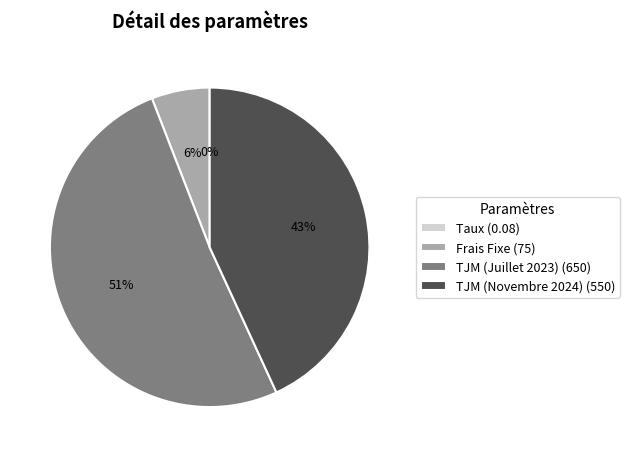

Which has a higher value, TJM (Novembre 2024) or TJM (Juillet 2023)?

TJM (Juillet 2023)